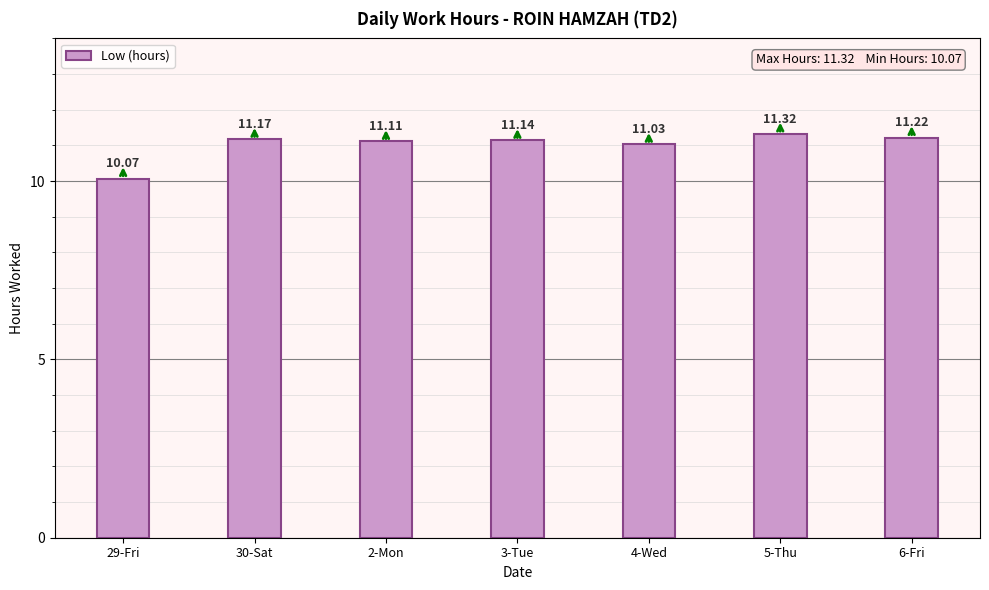

What is the approximate value at 3-Tue?

11.1